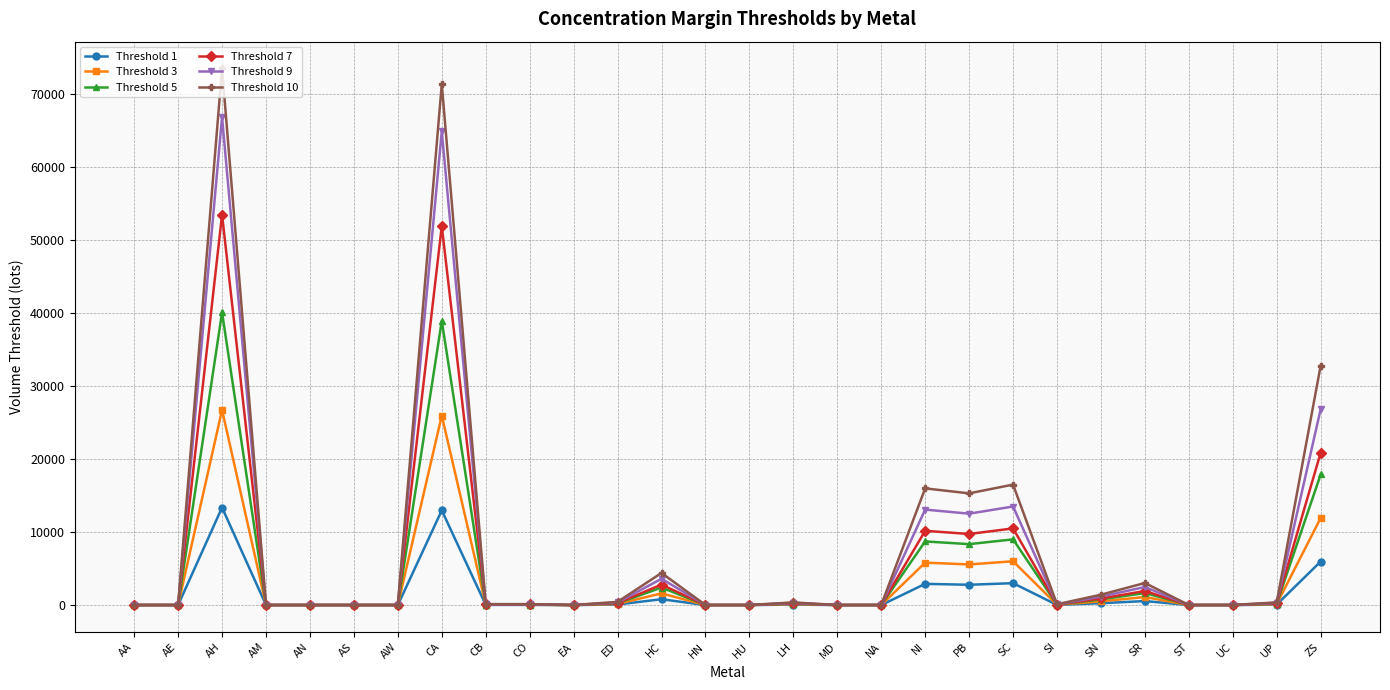

How many categories are shown in the chart?

28